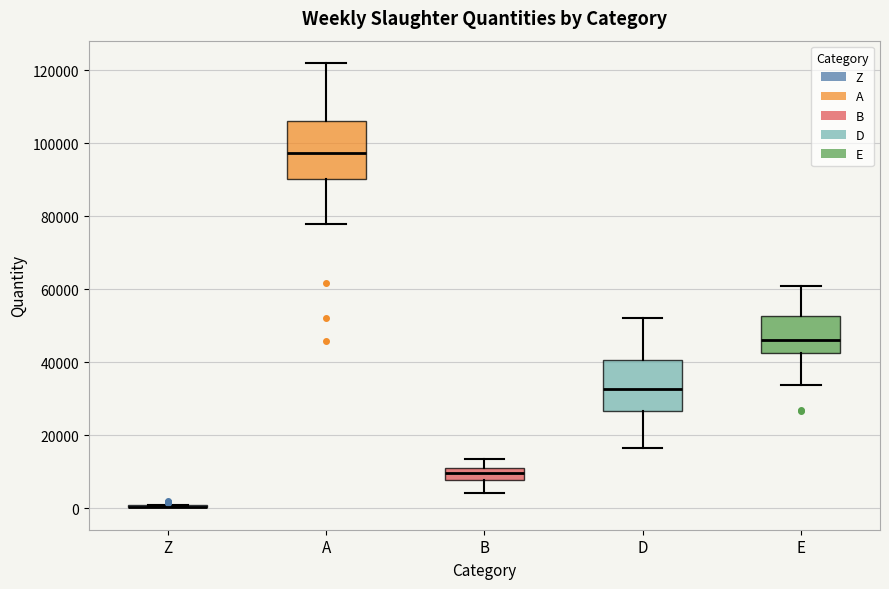

Where does the upper whisker of the box for A end on the y-axis? The values are not printed on the chart, so give them approximately, as read against the axis.

122000